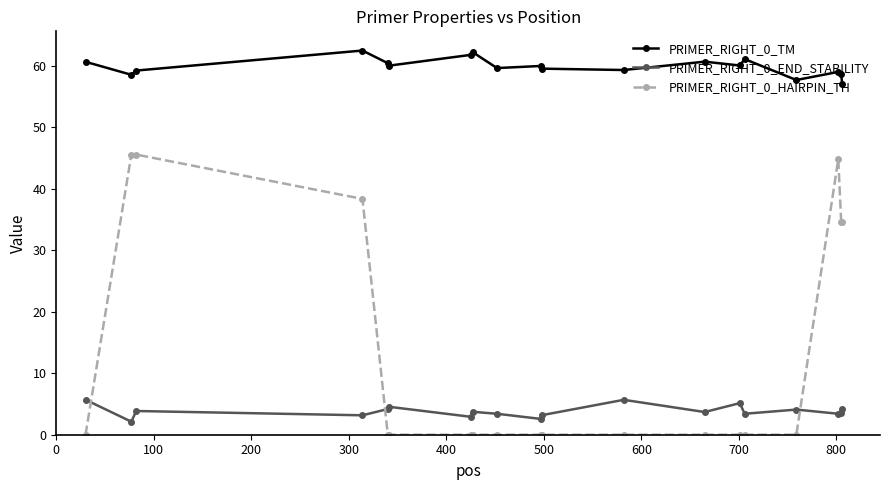

Which series has the largest total across all categories?

PRIMER_RIGHT_0_TM